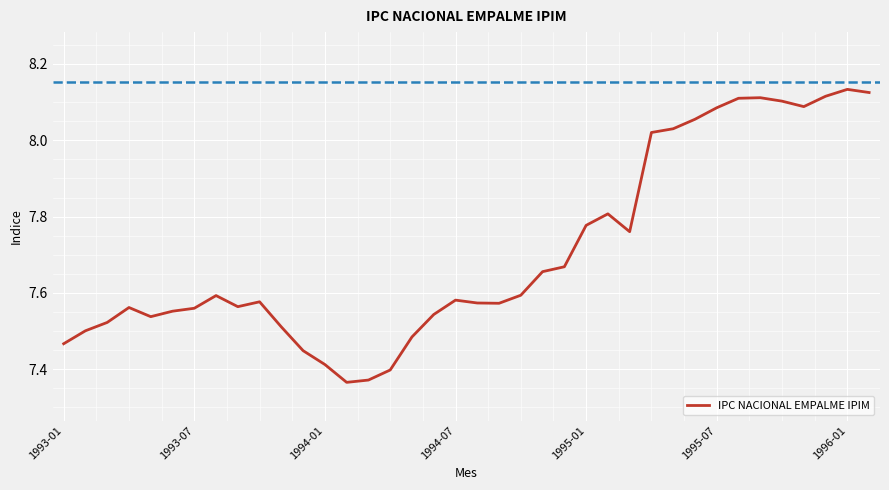

What is the value of the 25th point from the left?

7.8